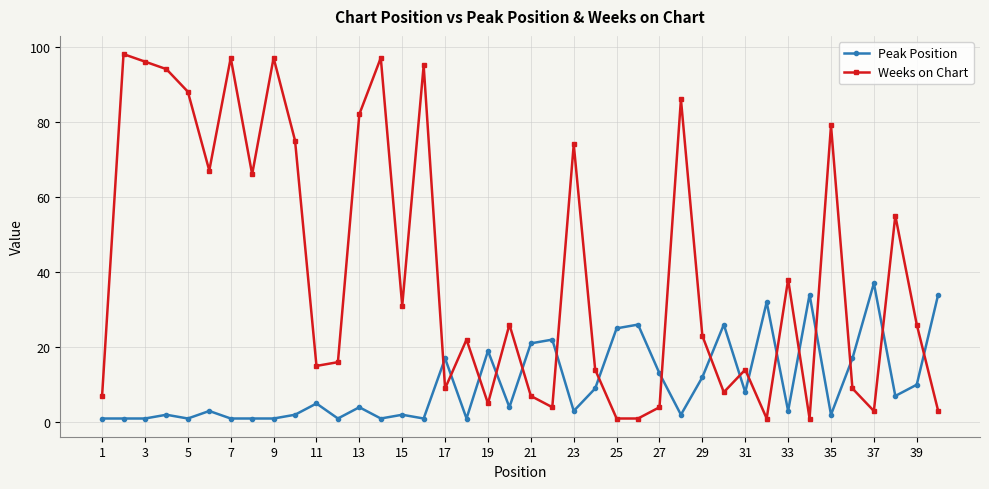

What is the average value of the Weeks on Chart series?

41